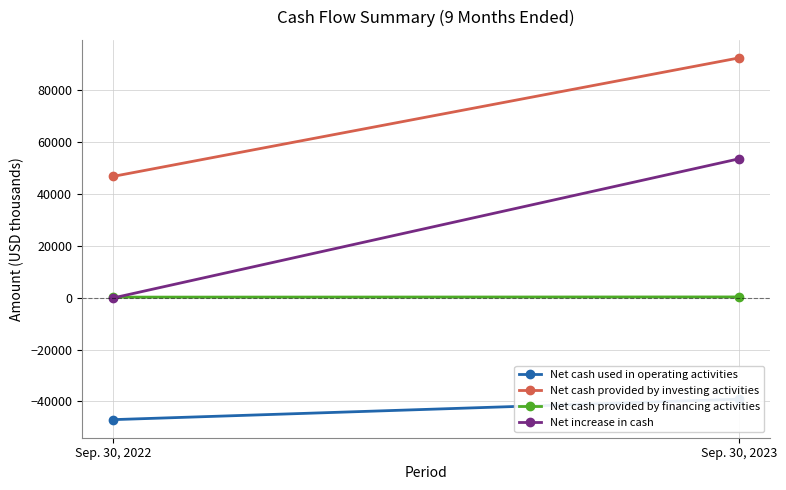

What is the sum of all Net cash provided by investing activities values?

138917